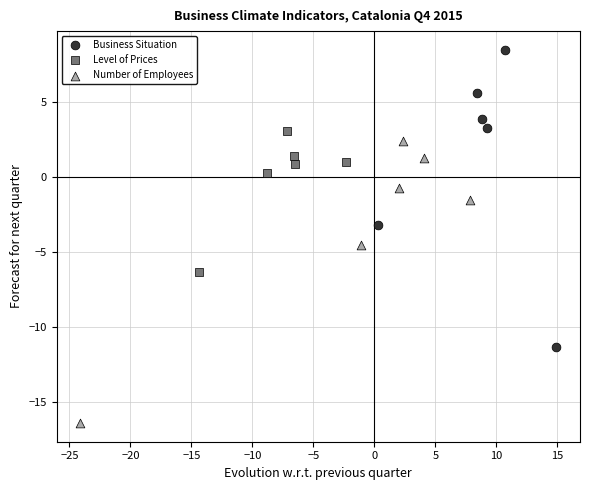

Which series has the largest Y range (max minus min)?

Business Situation